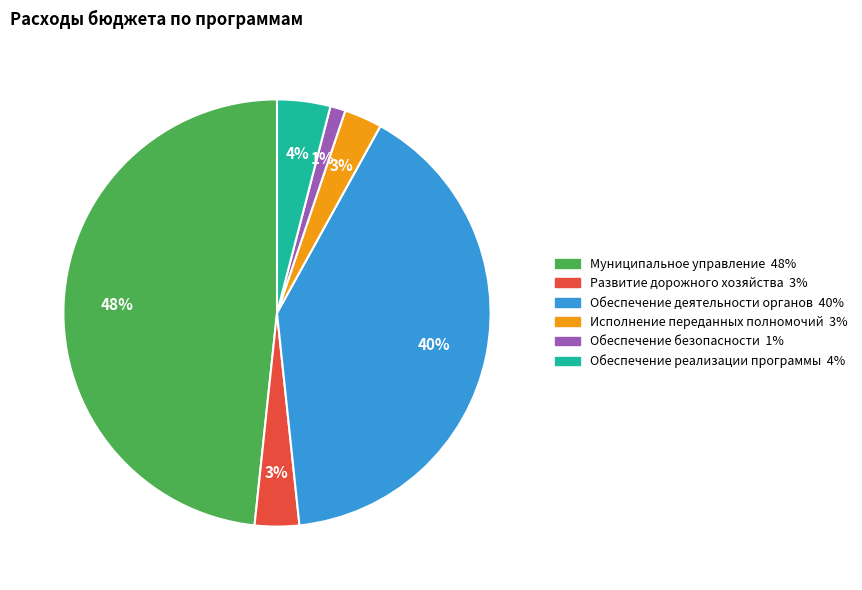

Which has a higher value, Муниципальное управление or Обеспечение безопасности?

Муниципальное управление